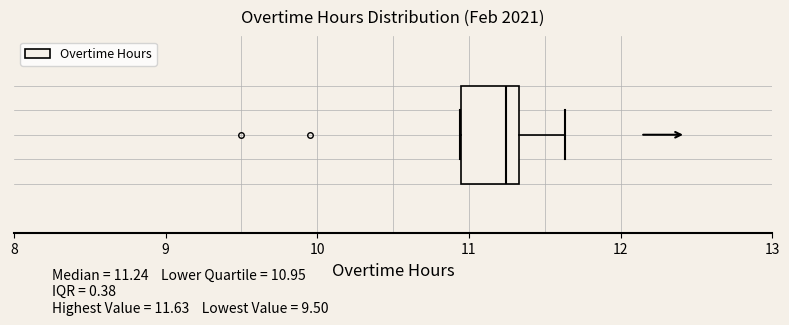

Read this box plot against the x-axis: the position of the median line, the range covered by the box, and the ends of both whiskers. The values are not printed on the chart, so give them approximately, as read against the axis.

median 11.2, box 10.9 to 11.3, whiskers 10.9 to 11.6